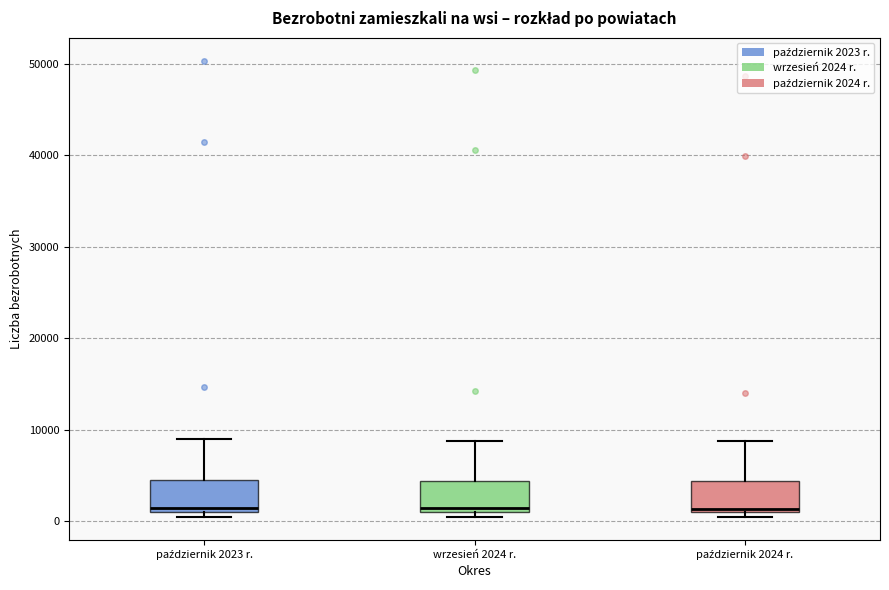

Where is the upper edge of the box for październik 2024 r. on the y-axis? The values are not printed on the chart, so give them approximately, as read against the axis.

4000